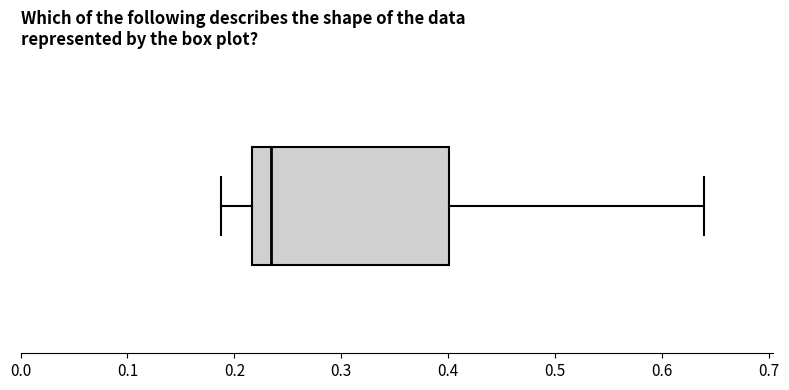

Read this box plot against the x-axis: the position of the median line, the range covered by the box, and the ends of both whiskers. The values are not printed on the chart, so give them approximately, as read against the axis.

median 0.23, box 0.22 to 0.40, whiskers 0.19 to 0.64